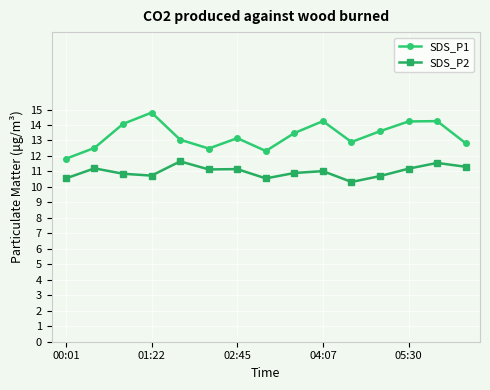

Count the number of categories in the chart.

15